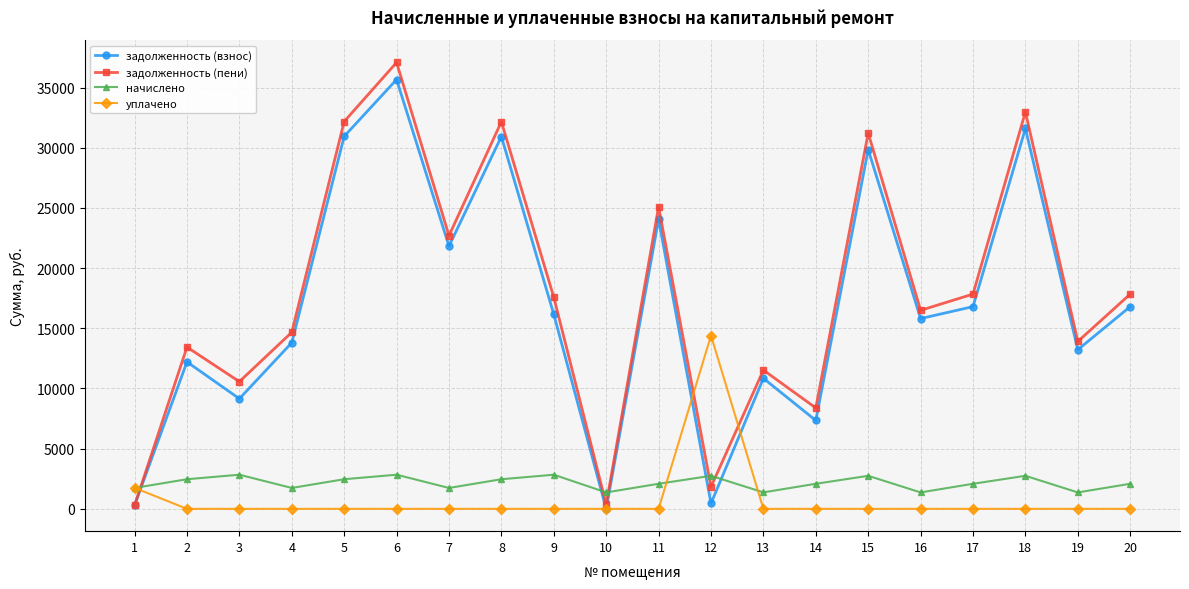

What is the highest value of the задолженность (взнос) series?

35660.4